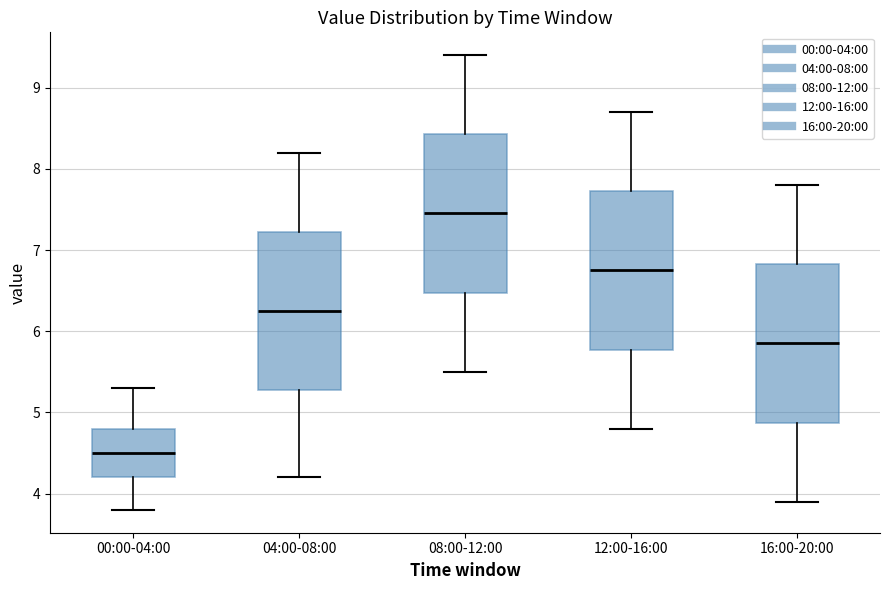

Reading left to right, read every box against the y-axis: the position of its median line, the range the box covers, and the ends of its whiskers. The values are not printed on the chart, so give them approximately, as read against the axis.

00:00-04:00: median 4.5, box 4.2 to 4.8, whiskers 3.8 to 5.3
04:00-08:00: median 6.3, box 5.3 to 7.2, whiskers 4.2 to 8.2
08:00-12:00: median 7.5, box 6.5 to 8.4, whiskers 5.5 to 9.4
12:00-16:00: median 6.8, box 5.8 to 7.7, whiskers 4.8 to 8.7
16:00-20:00: median 5.9, box 4.9 to 6.8, whiskers 3.9 to 7.8